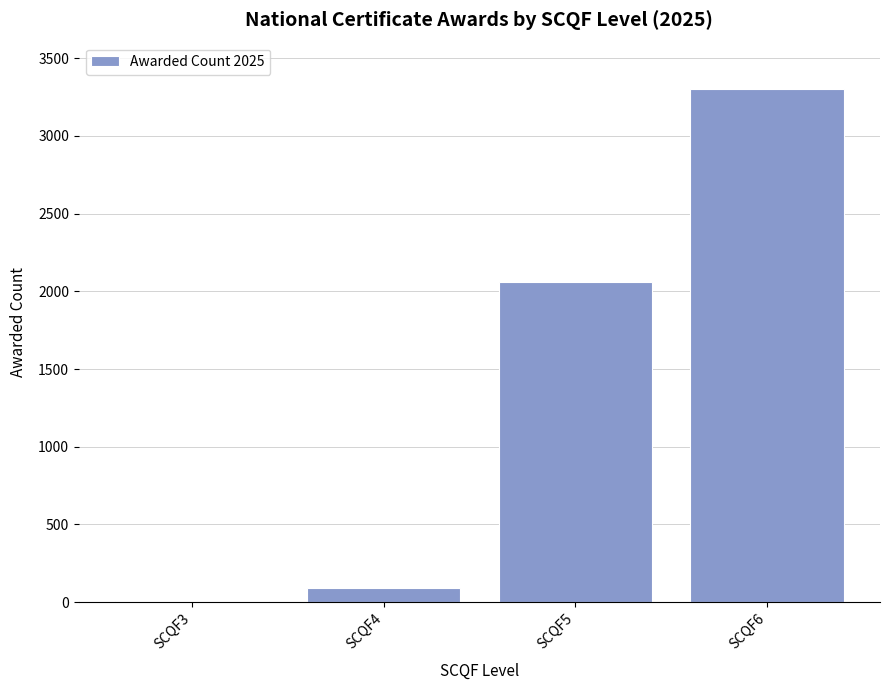

Reading right to left, list all the values displayed in this chart.

SCQF6=3300	SCQF5=2060	SCQF4=90	SCQF3=5